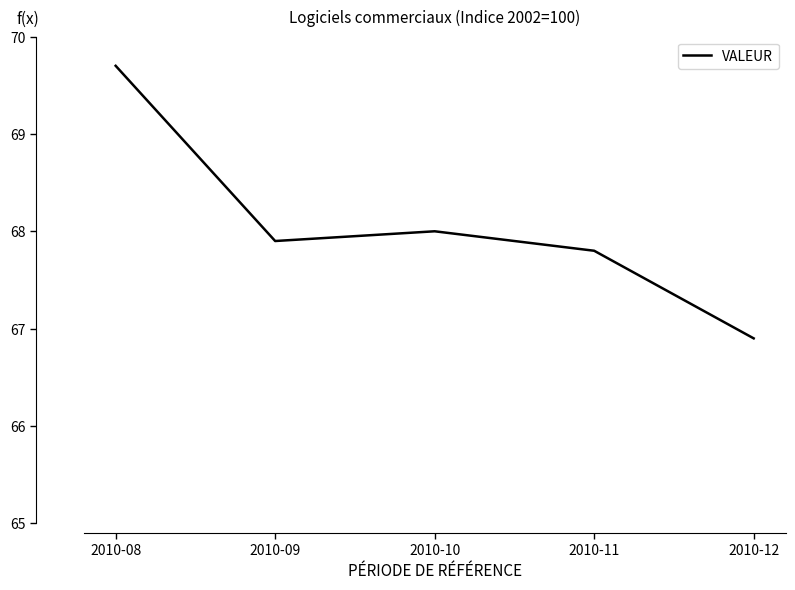

Reading left to right, transcribe all the data shown in this chart.

2010-08=69.7	2010-09=67.9	2010-10=68.0	2010-11=67.8	2010-12=66.9